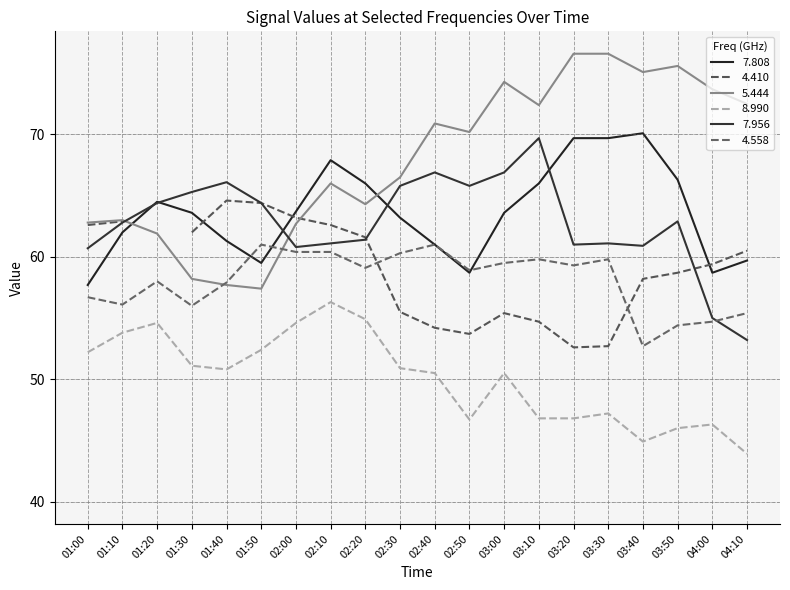

What is the highest value of the 4.558 series?

61.0